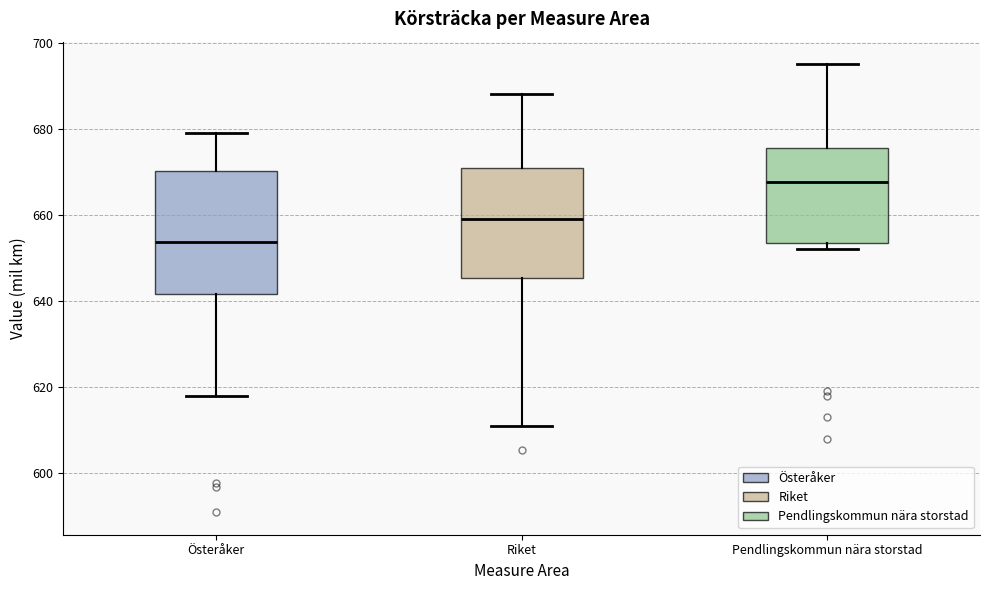

Reading left to right, read every box against the y-axis: the position of its median line, the range the box covers, and the ends of its whiskers. The values are not printed on the chart, so give them approximately, as read against the axis.

Österåker: median 654, box 642 to 670, whiskers 618 to 680
Riket: median 660, box 646 to 670, whiskers 610 to 688
Pendlingskommun nära storstad: median 668, box 654 to 676, whiskers 652 to 696